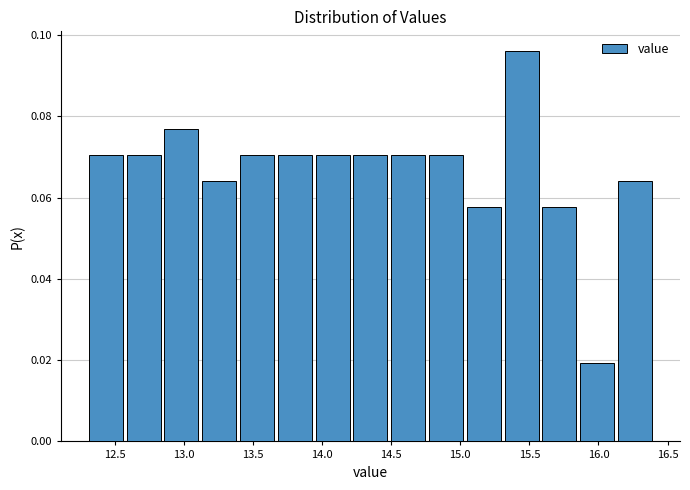

Which range on the x-axis has the tallest bar?

15.30 to 15.60